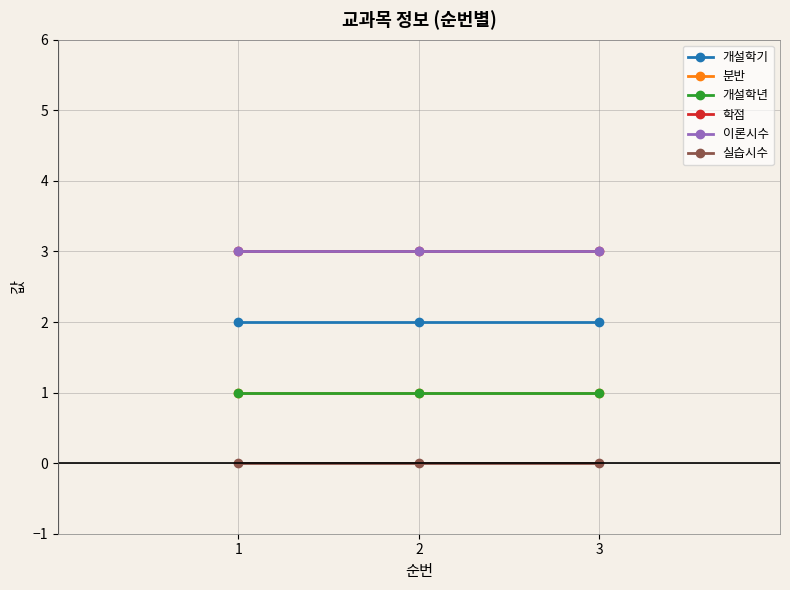

Rank the series by their maximum value, from lowest to highest.

실습시수, 분반, 개설학년, 개설학기, 학점, 이론시수